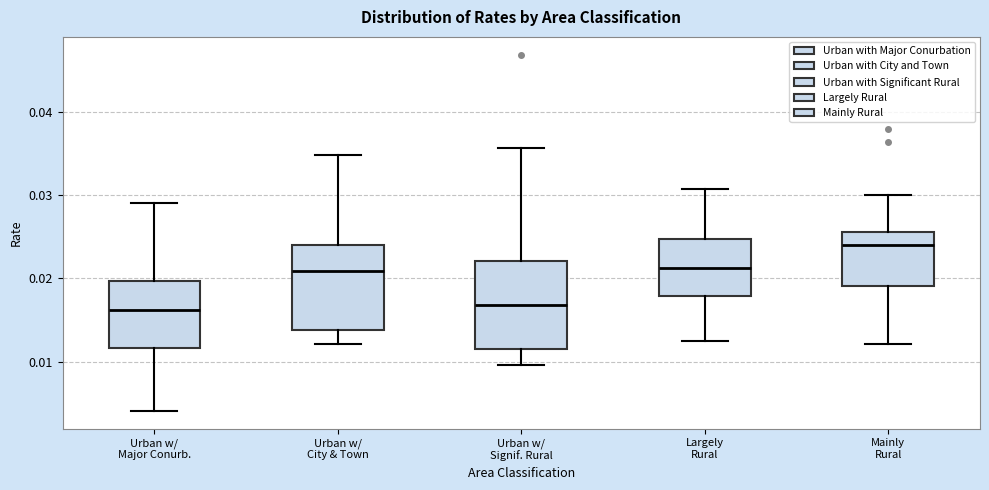

Where is the lower edge of the box for Urban w/ Major Conurb. on the y-axis? The values are not printed on the chart, so give them approximately, as read against the axis.

0.012